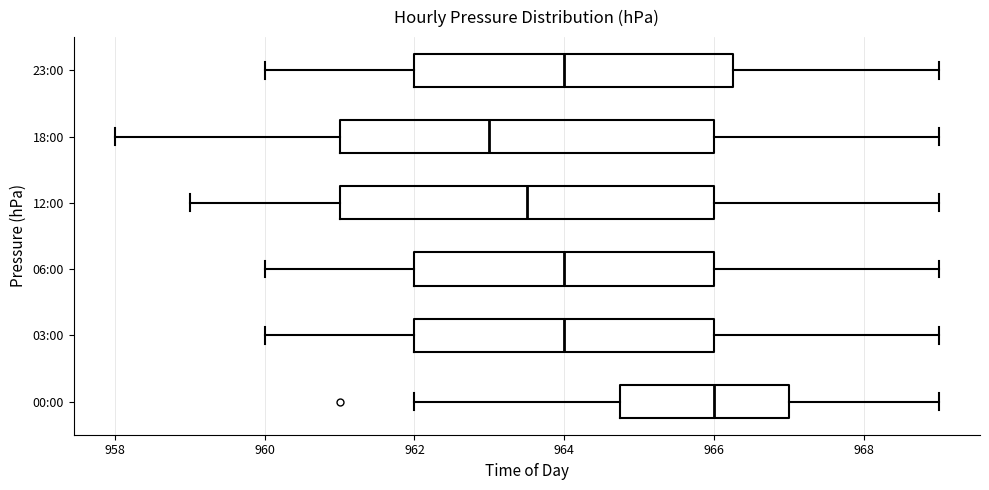

Which box's median line is the furthest to the left?

18:00